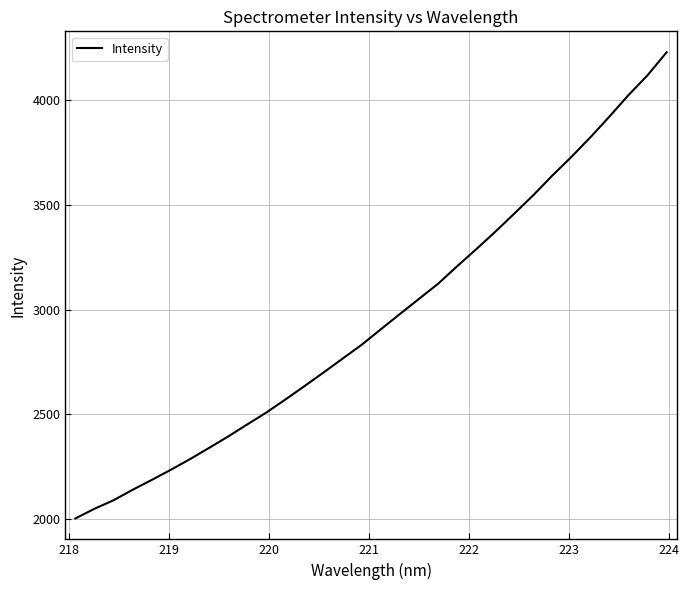

What is the smallest value displayed?

2002.4